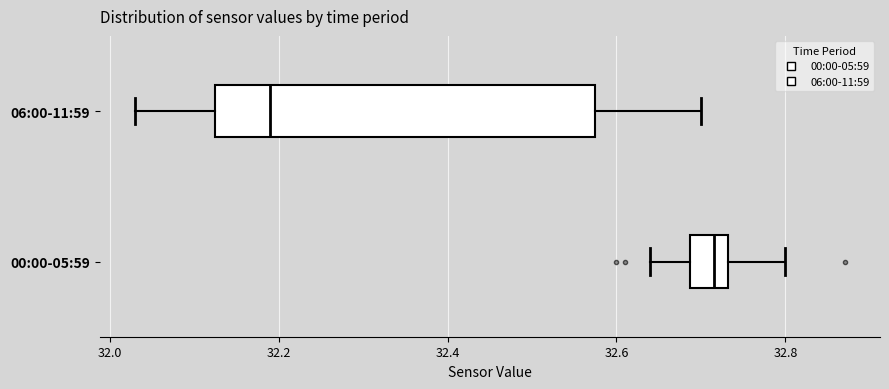

Which box's median line is the furthest to the left?

06:00-11:59